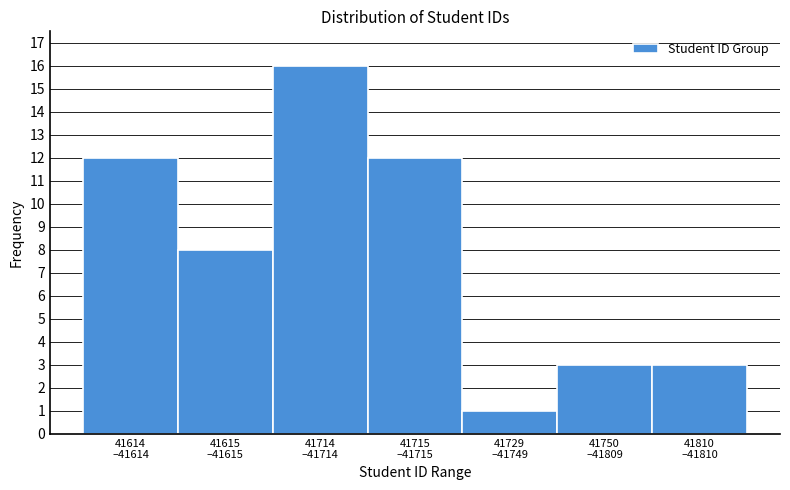

Reading left to right, list all the values displayed in this chart.

12	8	16	12	1	3	3